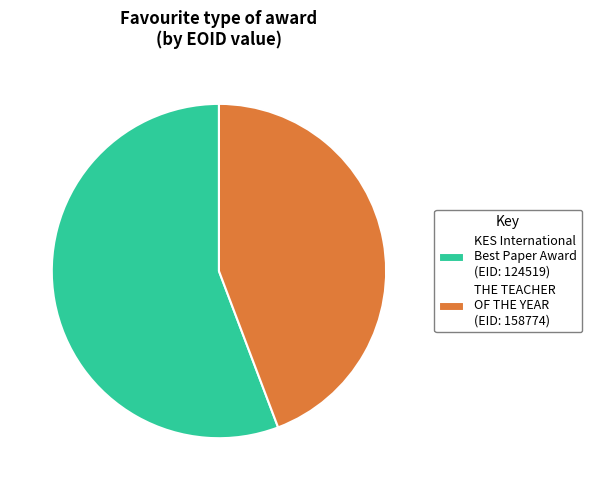

What is the majority slice?

KES International Best Paper Award (EID: 124519)